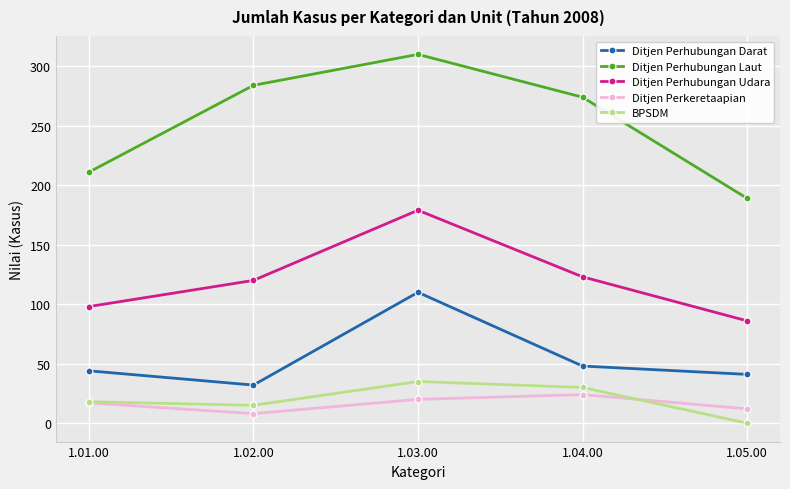

What is the difference between the maximum and second lowest values in the BPSDM series?

20